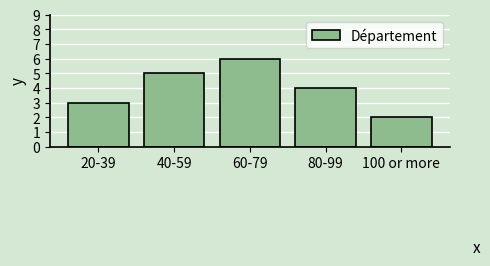

Reading left to right, extract all data points from this chart.

20-39=3	40-59=5	60-79=6	80-99=4	100 or more=2